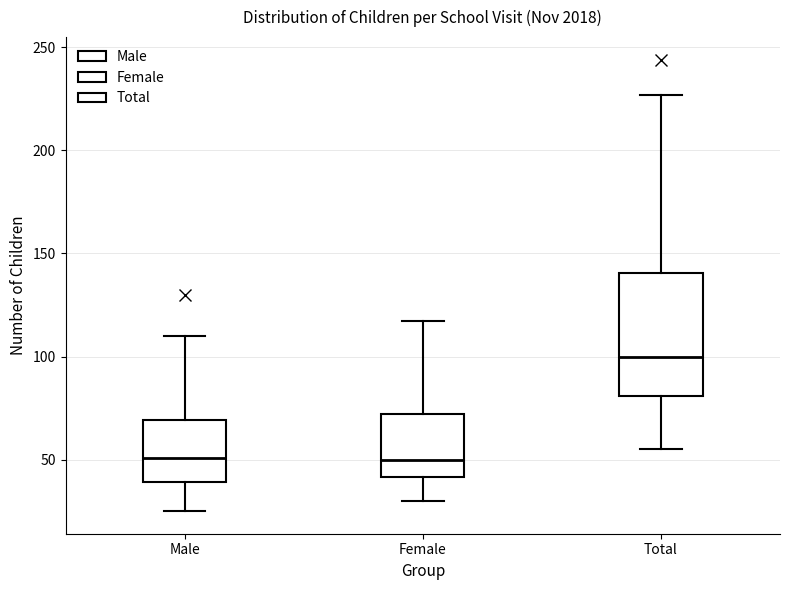

Where does the upper whisker of the box for Female end on the y-axis? The values are not printed on the chart, so give them approximately, as read against the axis.

115